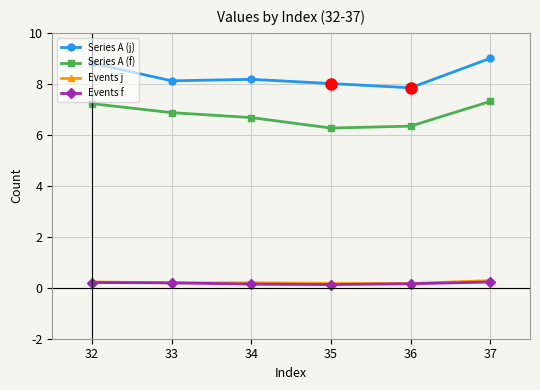

Read the Events j value at 35.

0.2